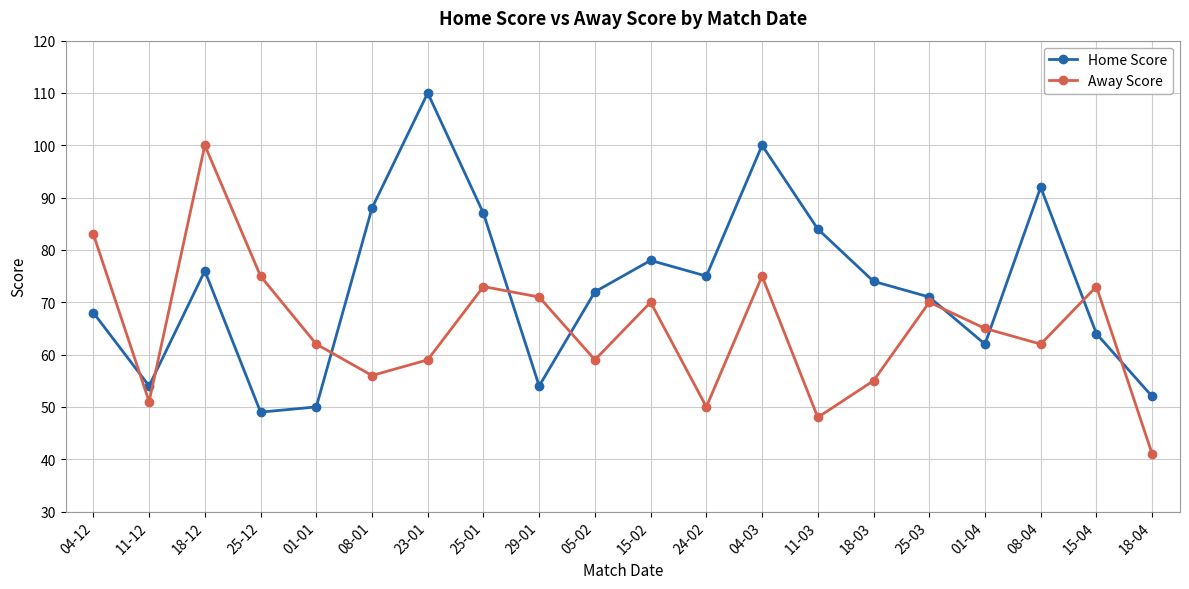

What is the total value across all series at 25-12?

124